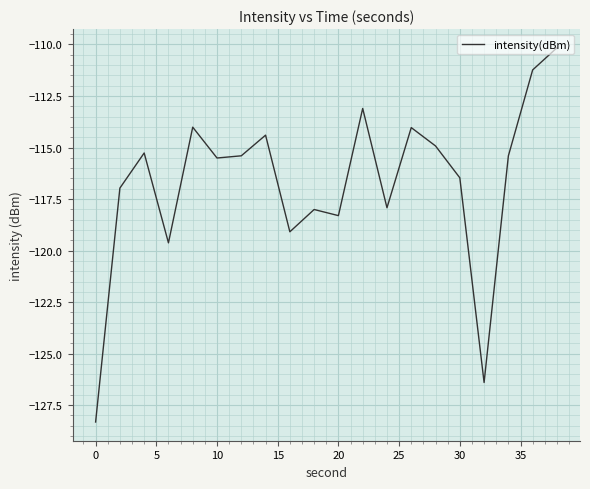

What is the difference between the maximum and minimum values?

18.2